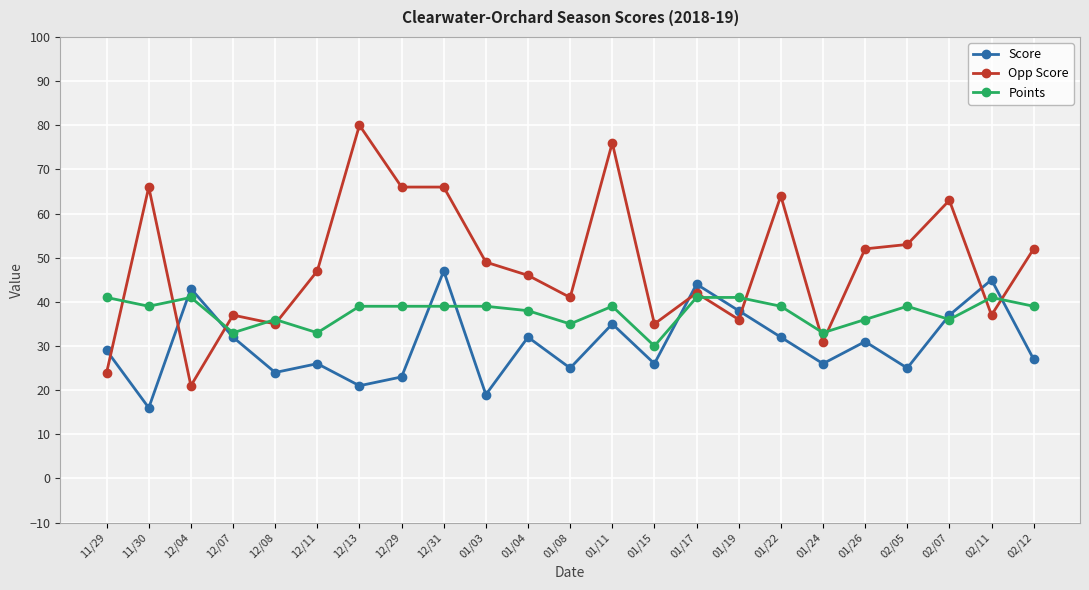

How many times do Points and Opp Score cross each other?

11